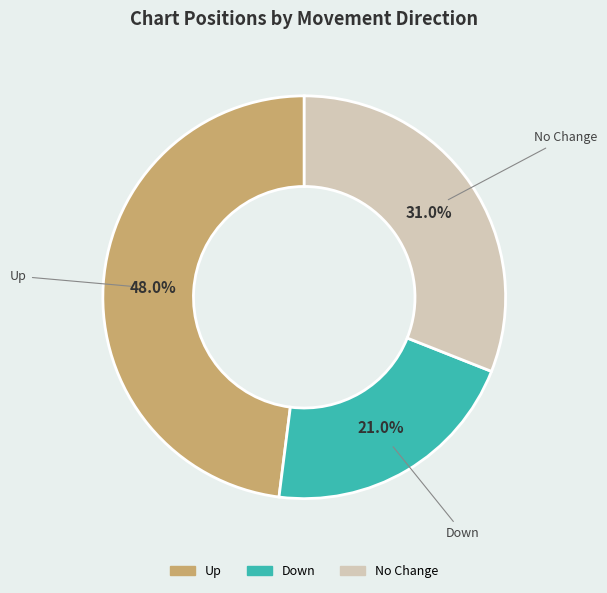

Does any single category account for the majority?

No